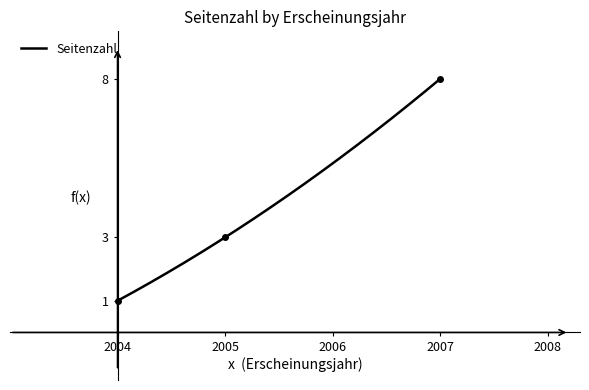

The chart shows a value of 1 at 2005. True or false?

False